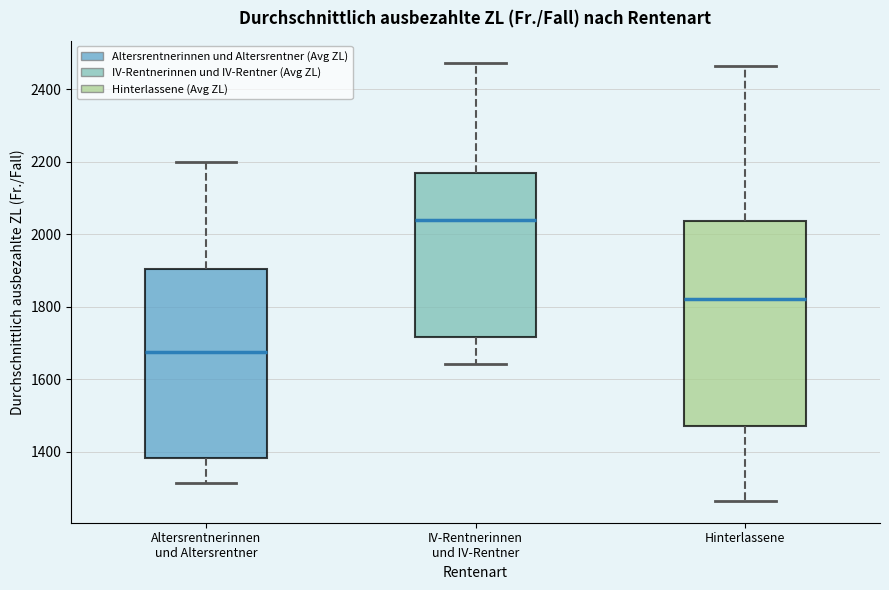

Which box's median line is the lowest?

Altersrentnerinnen und Altersrentner